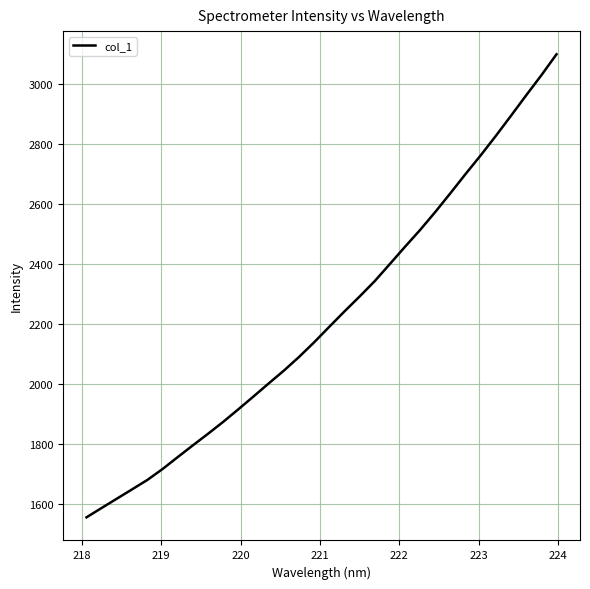

What is the difference between the maximum and minimum values?

1545.7